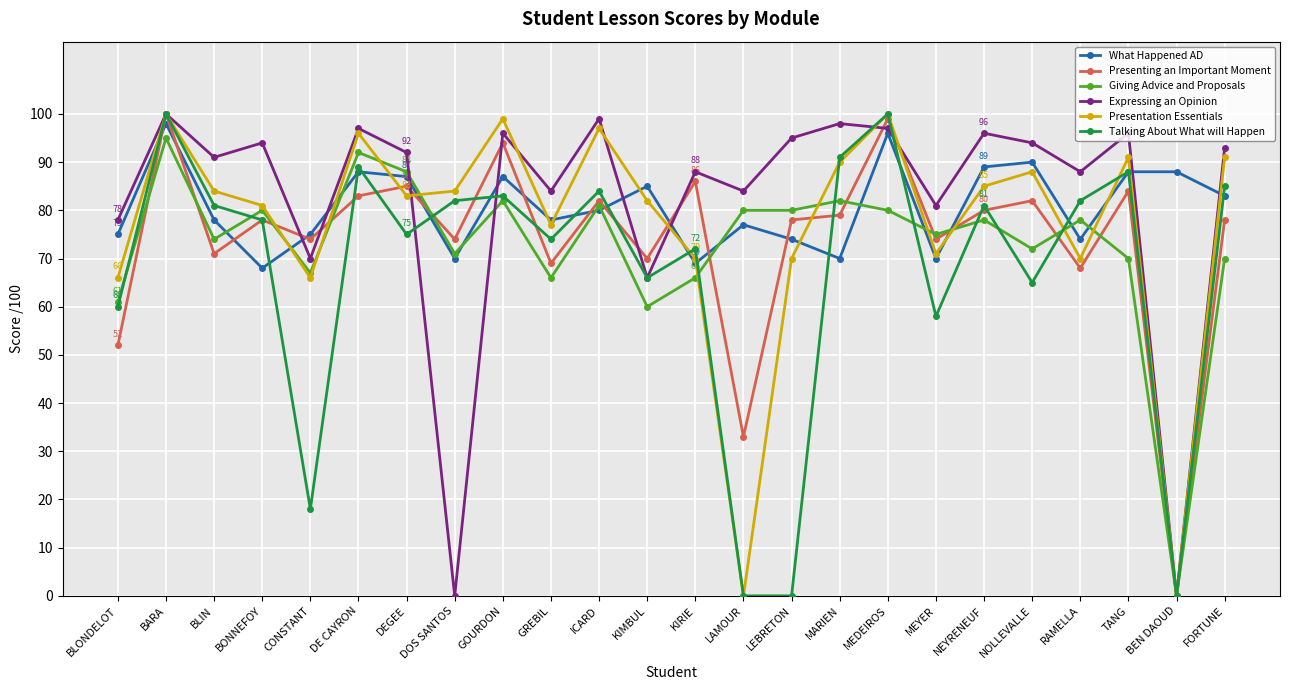

What is the minimum value for What Happened AD?

68